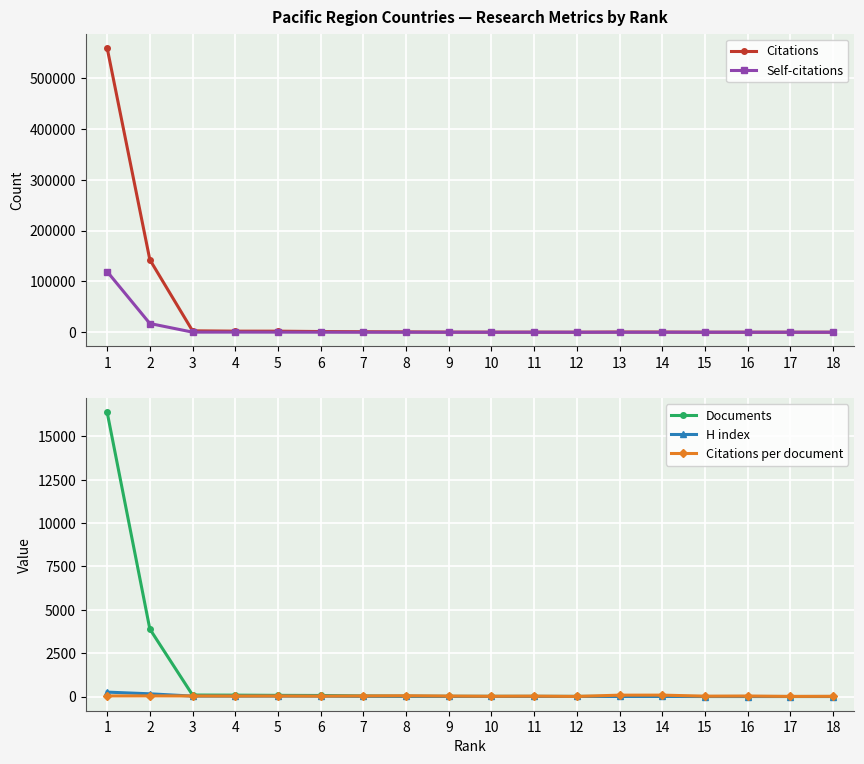

At how many categories does at least one series exceed 83367?

2